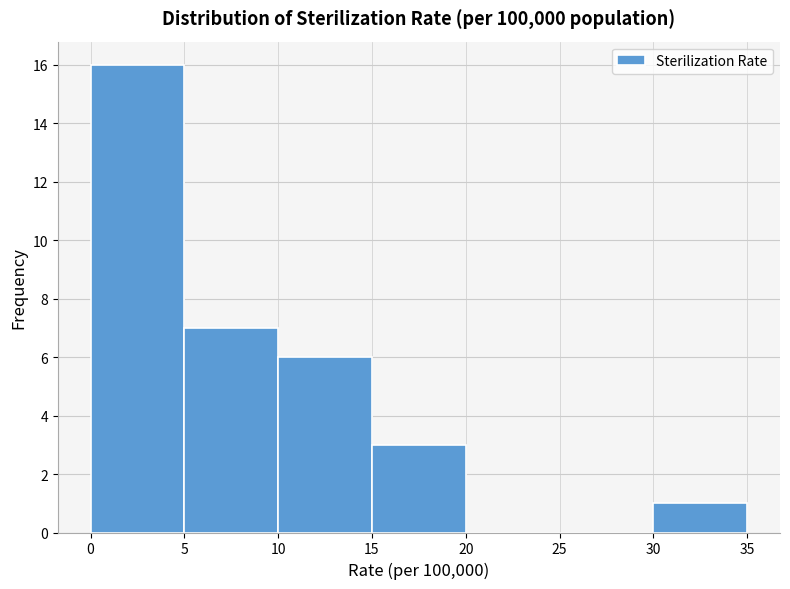

How tall is the bar that spans 30 to 35 on the x-axis? The values are not printed on the chart, so give them approximately, as read against the axis.

1